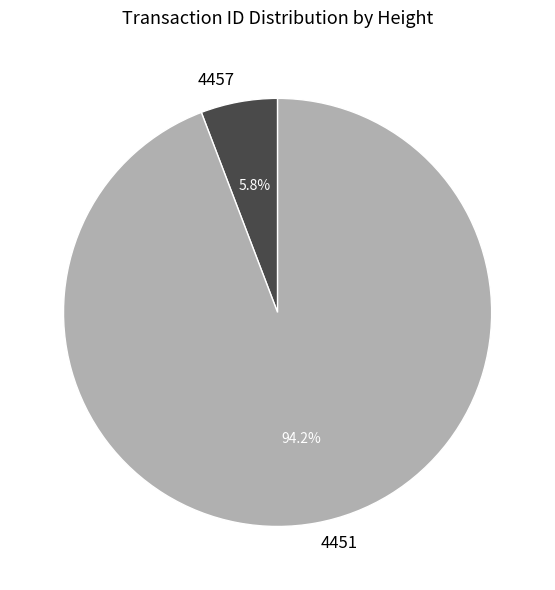

Approximately how many times larger is the value at 4457 compared to 4451?

0.1